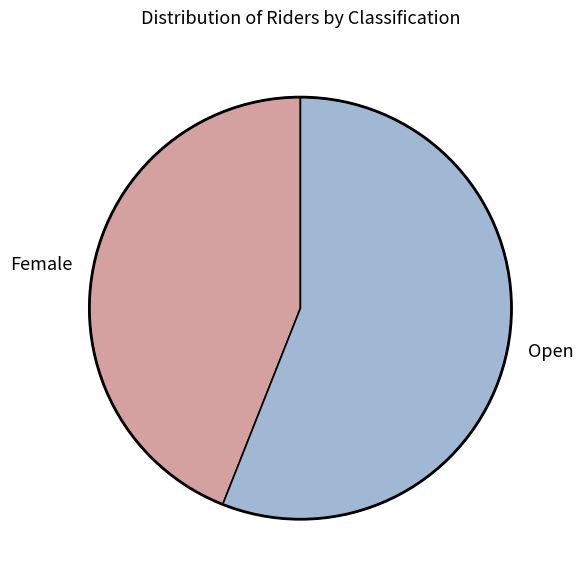

The Female slice represents 32% of the pie. True or false?

False